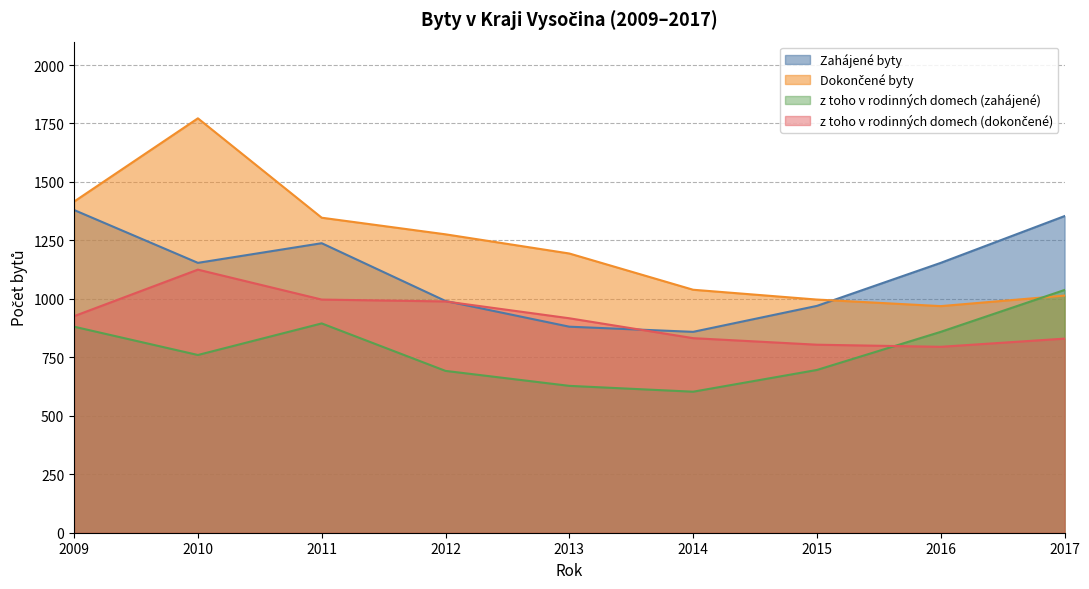

Is it true that Dokončené byty equals 1978 at 2012?

False